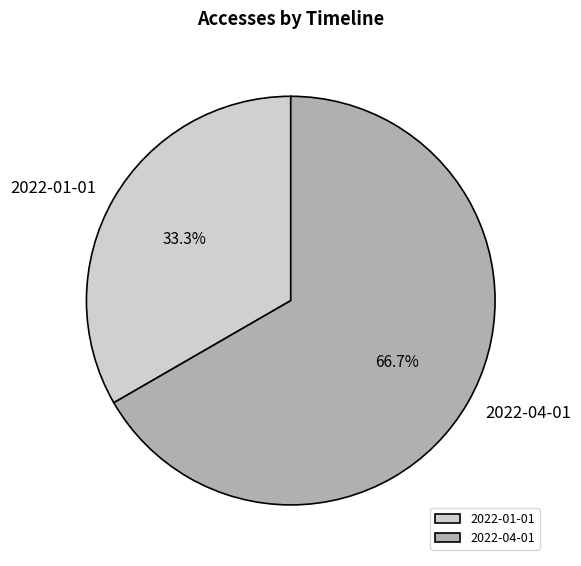

What is the total percentage of 2022-04-01 and 2022-01-01?

100.0%